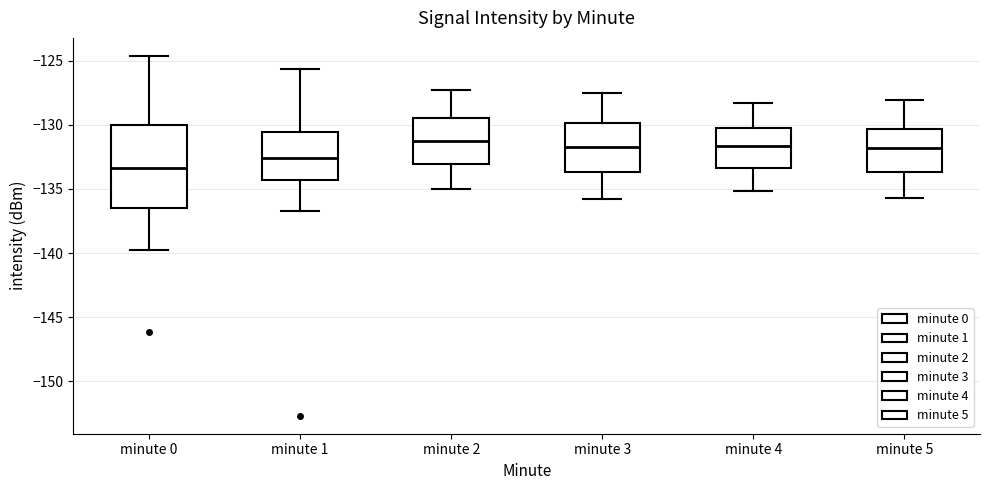

Where does the median line of the box for minute 5 sit on the y-axis? The values are not printed on the chart, so give them approximately, as read against the axis.

-132.0